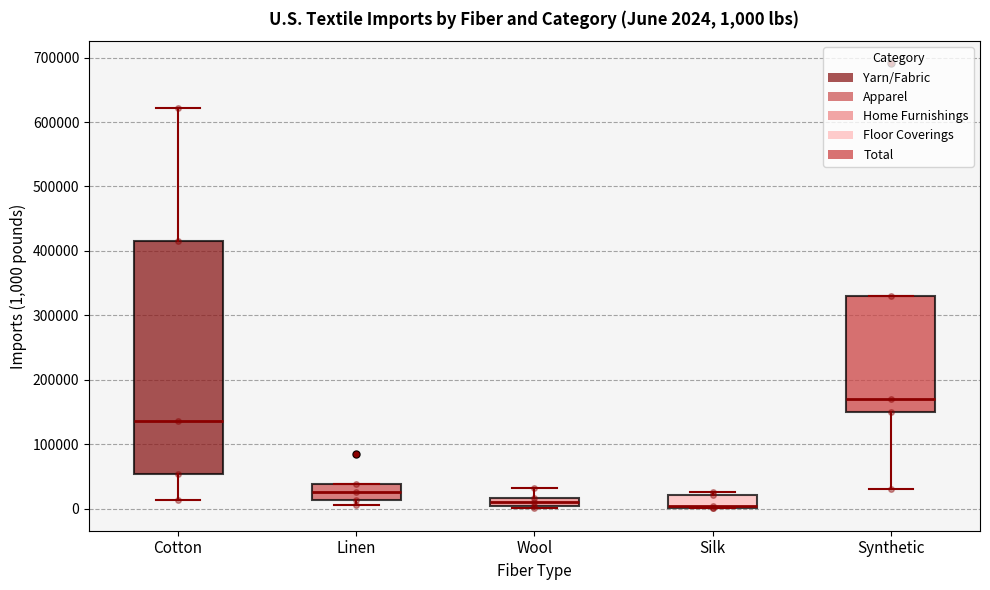

Comparing the boxes themselves (not the whiskers), which one is the tallest?

Cotton